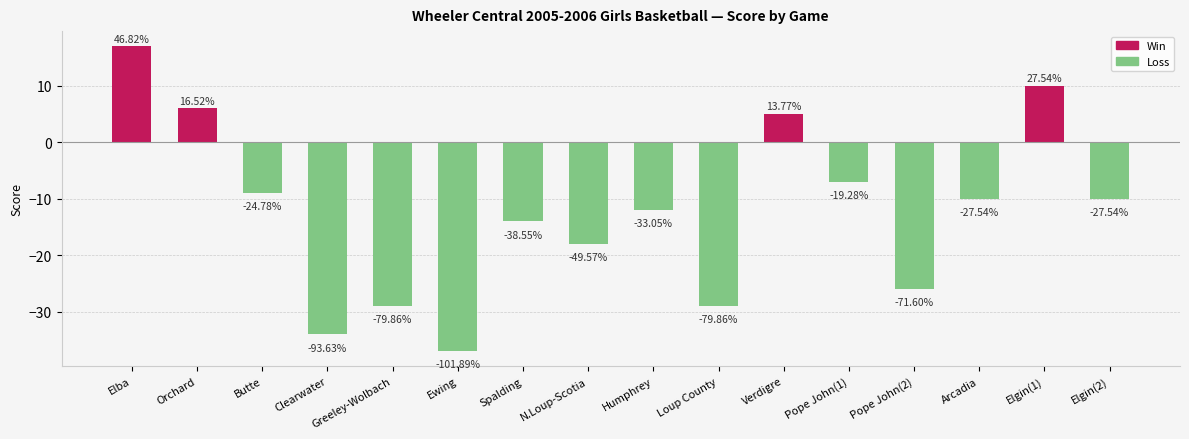

Does the chart contain any negative values?

Yes